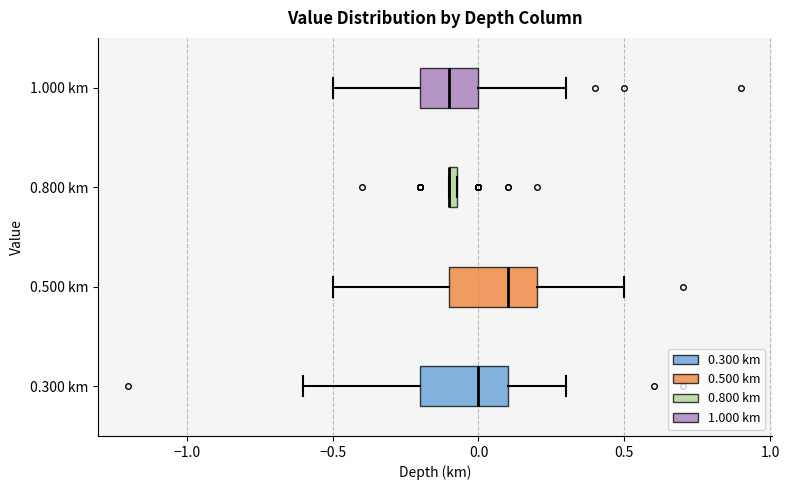

Where is the left edge of the box for 0.500 km on the x-axis? The values are not printed on the chart, so give them approximately, as read against the axis.

-0.10